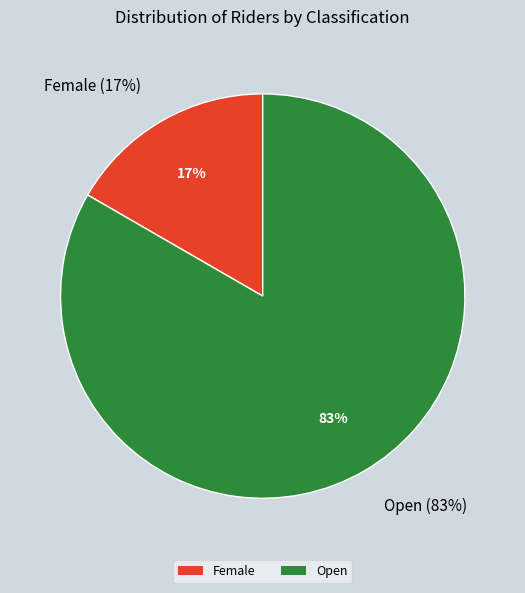

How many slices are in this pie chart?

2